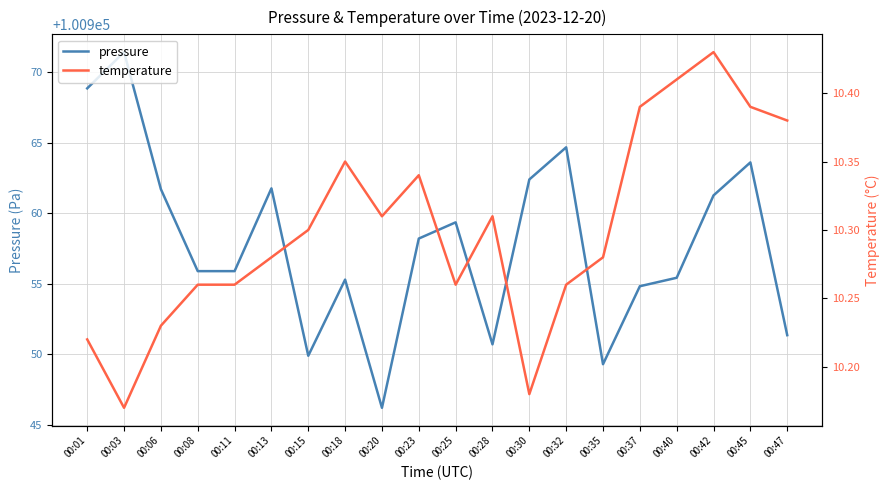

True or false: pressure and temperature cross at least once.

False